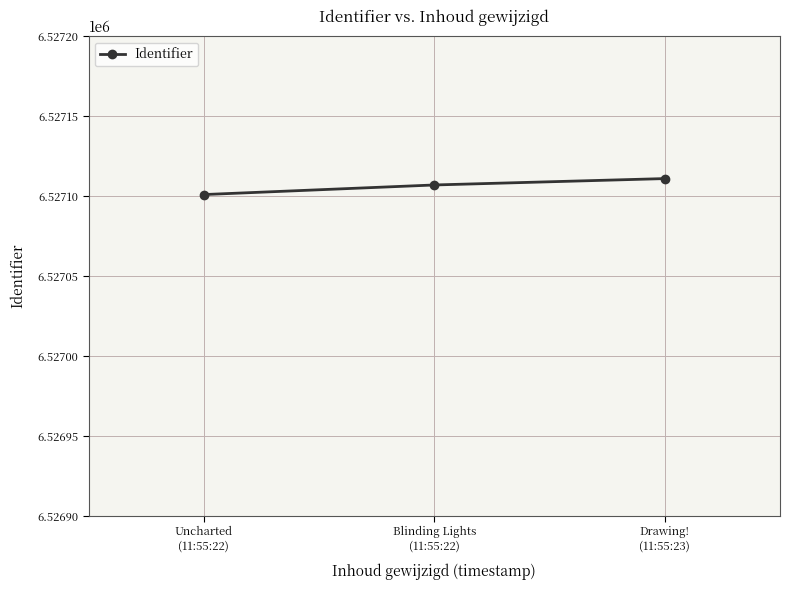

Between Drawing!
(11:55:23) and Uncharted
(11:55:22), which is larger?

Drawing!
(11:55:23)